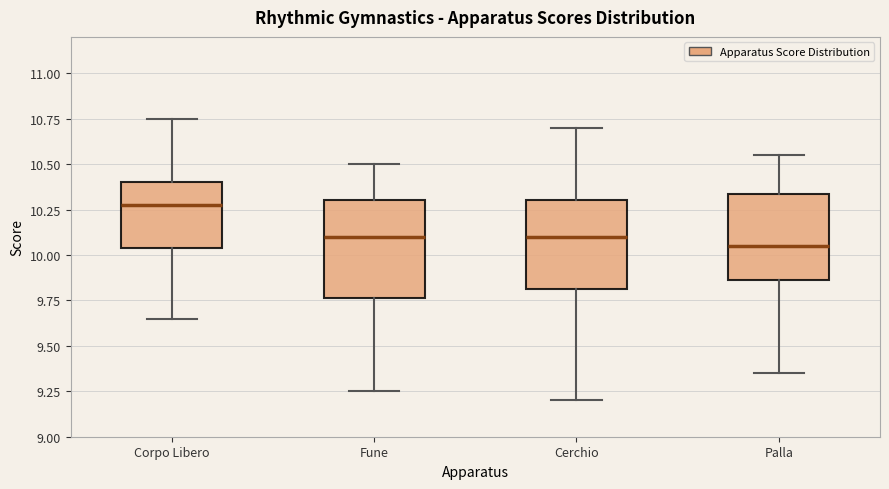

Which box's median line is the highest?

Corpo Libero